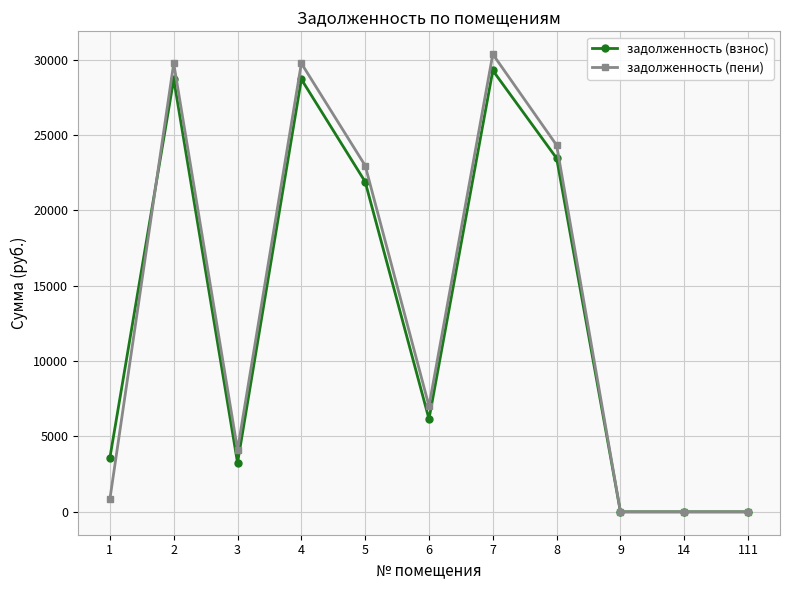

Is it true that задолженность (взнос) equals 21892.6 at 5?

True